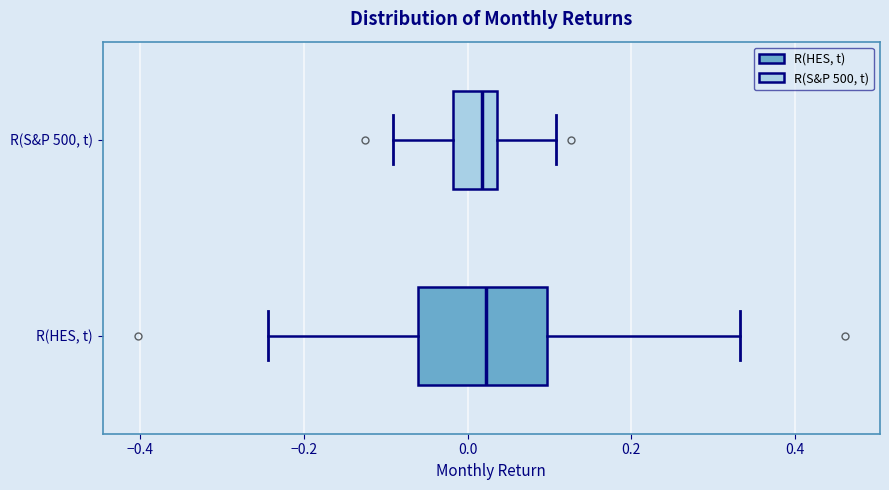

Where does the median line of the box for R(HES, t) sit on the x-axis? The values are not printed on the chart, so give them approximately, as read against the axis.

0.02